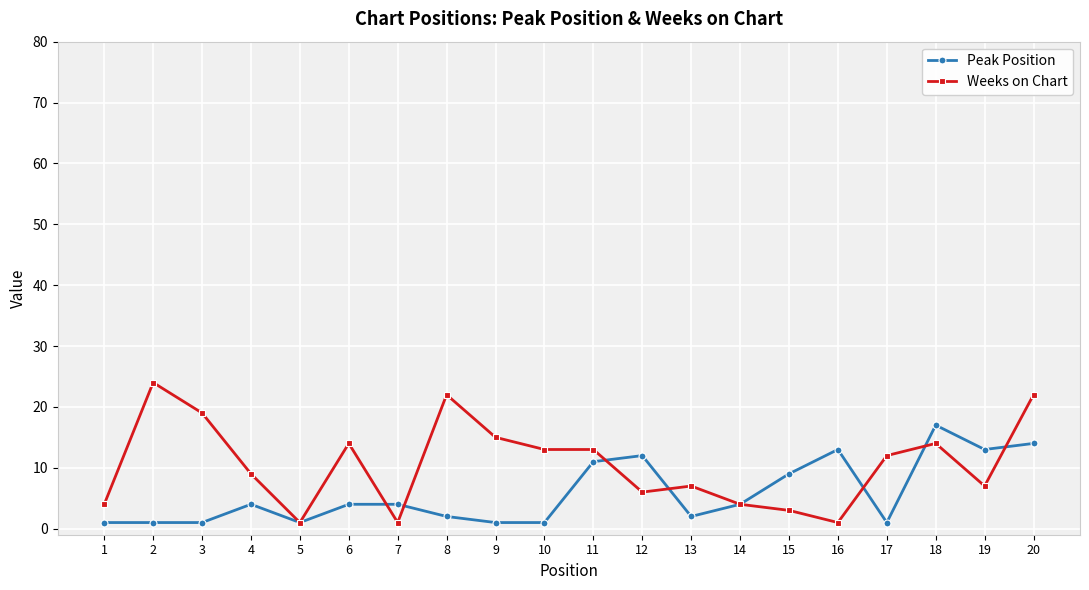

Reading left to right, list all the values displayed in this chart.

Peak Position: 1	1	1	4	1	4	4	2	1	1	11	12	2	4	9	13	1	17	13	14
Weeks on Chart: 4	24	19	9	1	14	1	22	15	13	13	6	7	4	3	1	12	14	7	22